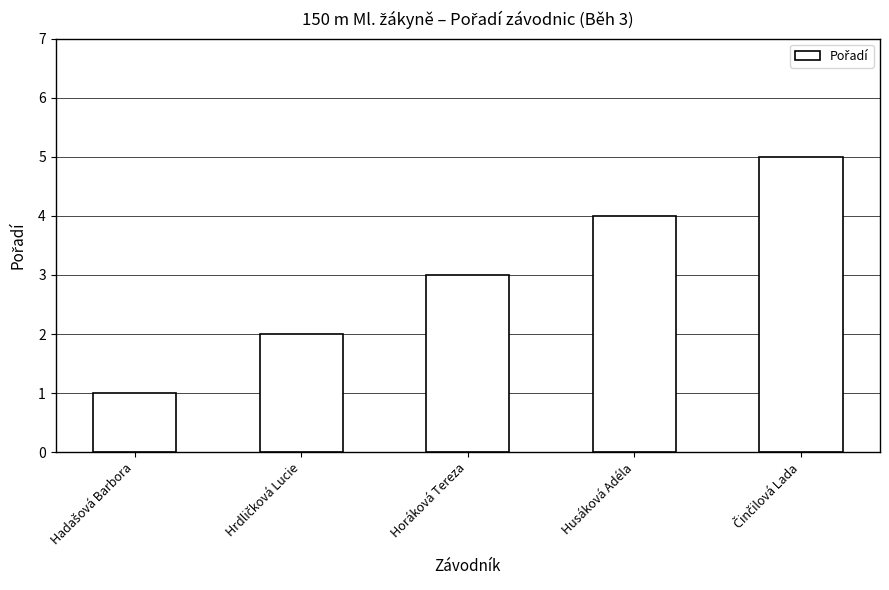

What is the greatest value displayed?

5